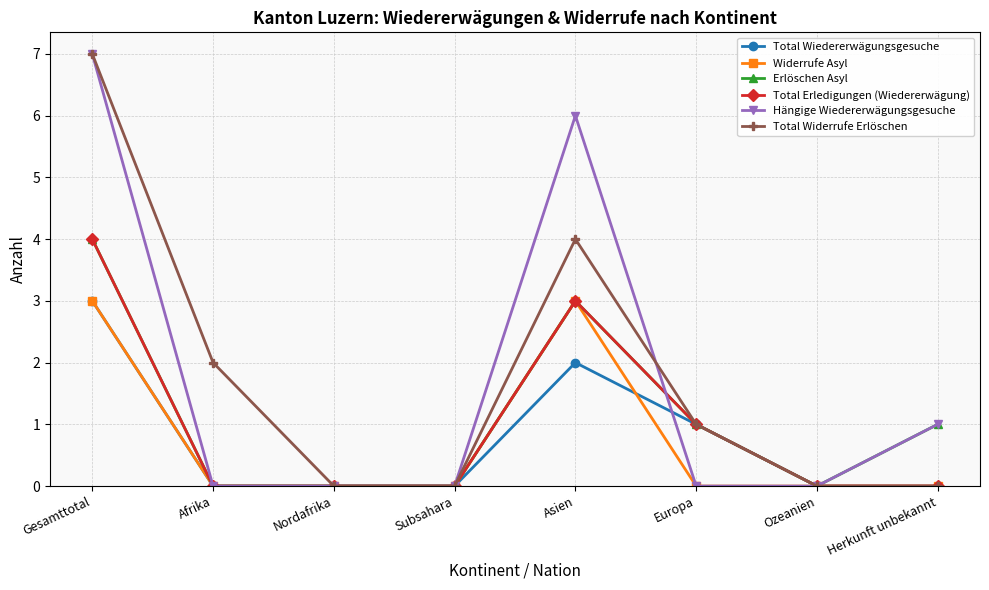

What is the average value of the Total Erledigungen (Wiedererwägung) series?

1